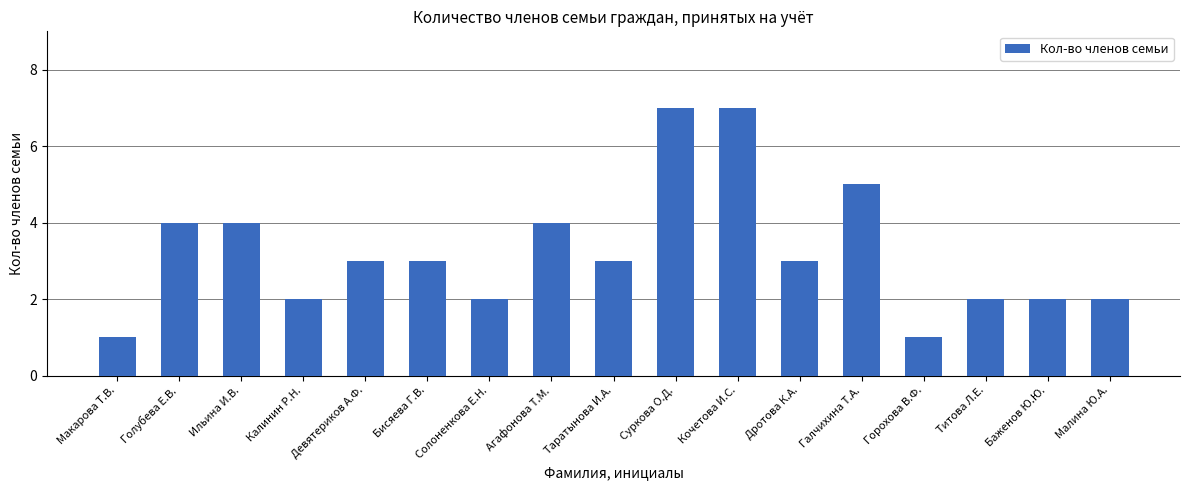

What is the difference between the values at Галчихина Т.А. and Суркова О.Д.?

2